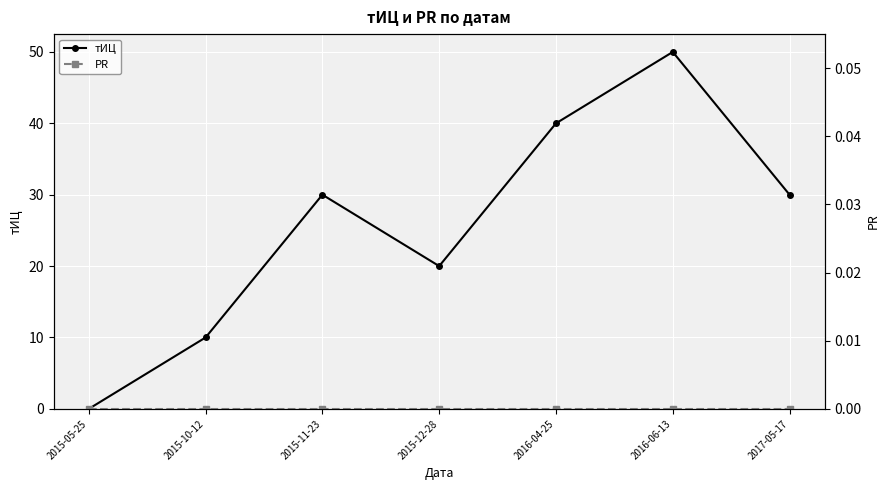

What are all the series names shown in the legend?

тИЦ, PR